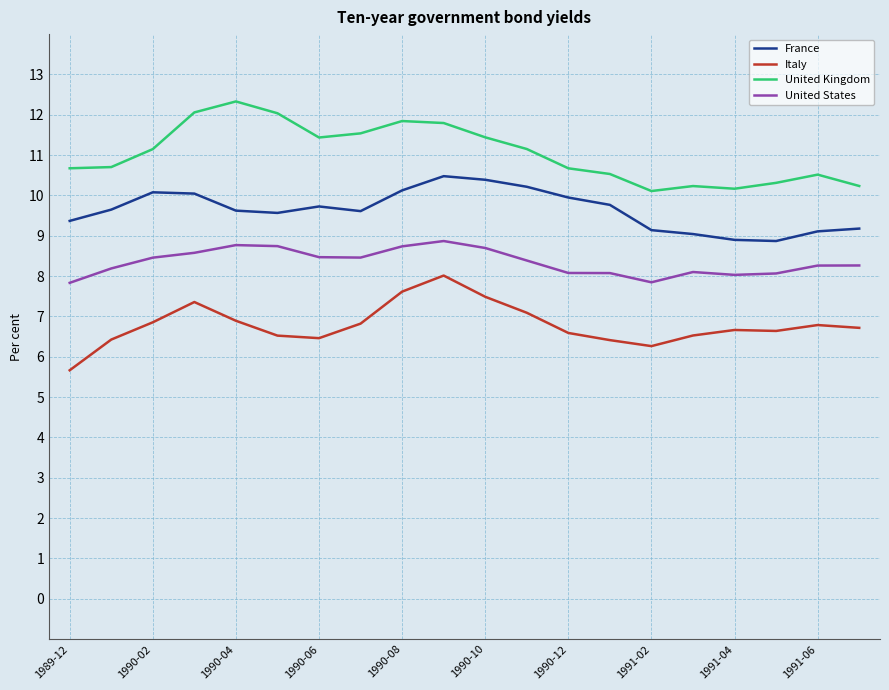

What is the difference between the maximum and minimum values in the France series?

1.6